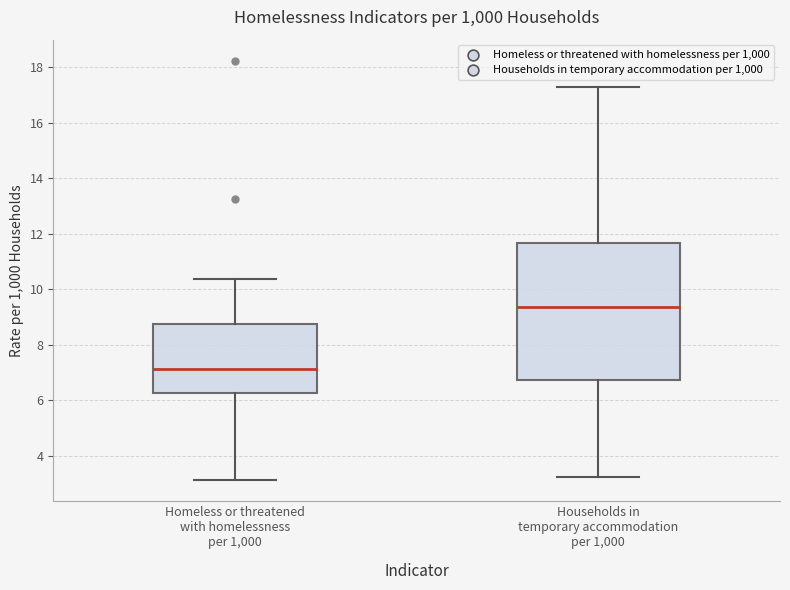

Which box's median line is the lowest?

Homeless or threatened with homelessness per 1,000